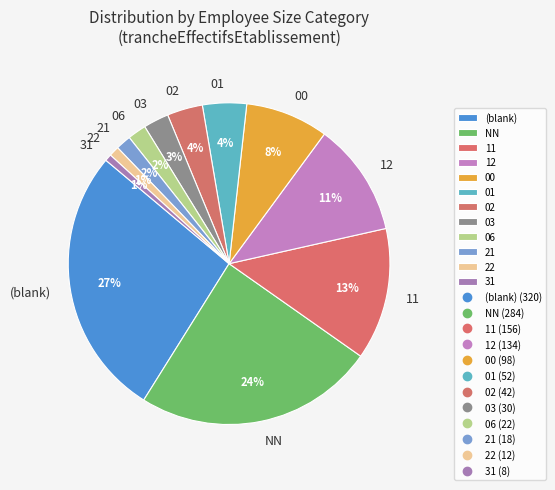

To the nearest percent, what is the combined percentage of (blank) and 11?

40%